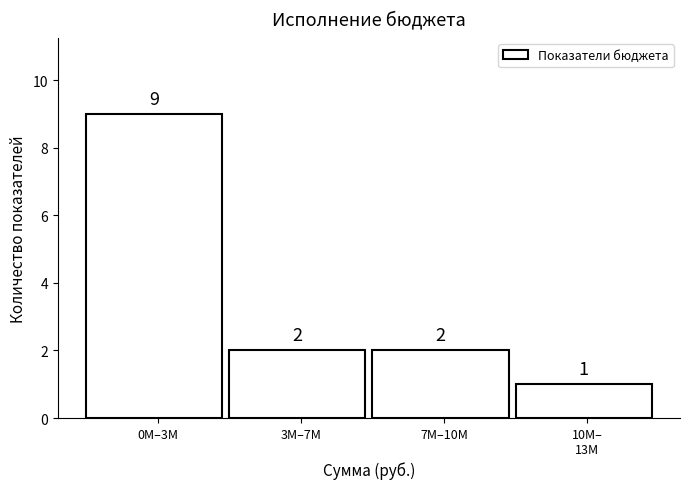

Reading left to right, extract all data points from this chart.

9	2	2	1